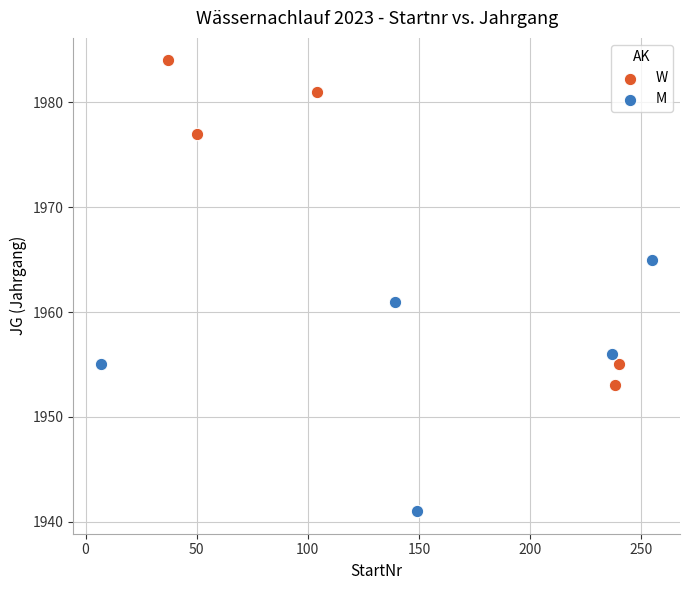

Which series reaches the minimum Y coordinate?

M